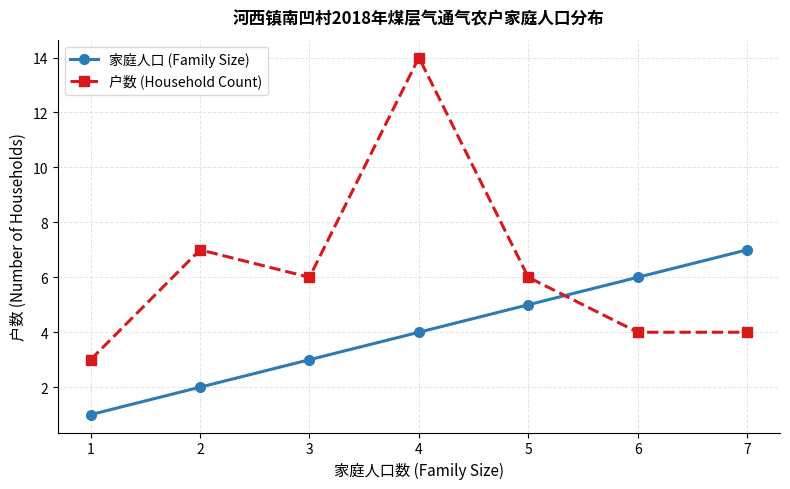

Between 3 and 7, which series saw the biggest shift?

家庭人口 (Family Size)